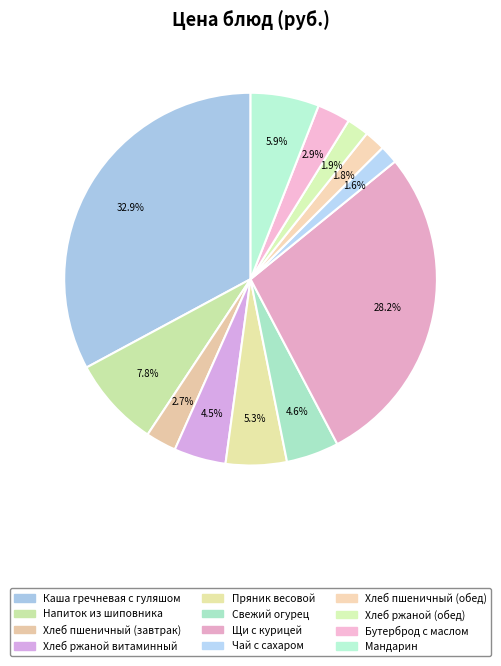

To the nearest percent, what is the average slice percentage?

8%